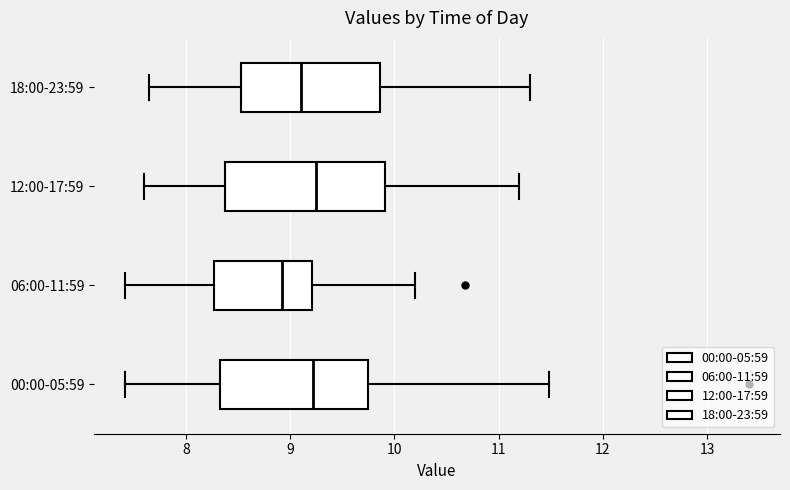

Which box has the furthest to the left median line?

06:00-11:59